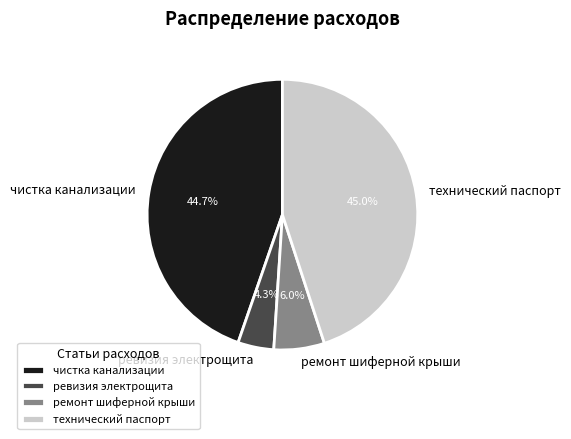

Which has a higher value, ревизия электрощита or ремонт шиферной крыши?

ремонт шиферной крыши